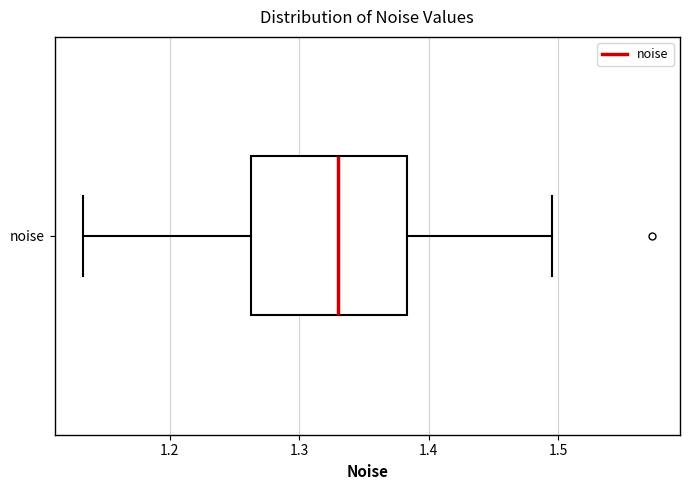

Where does the left whisker of the box for noise end on the x-axis? The values are not printed on the chart, so give them approximately, as read against the axis.

1.13